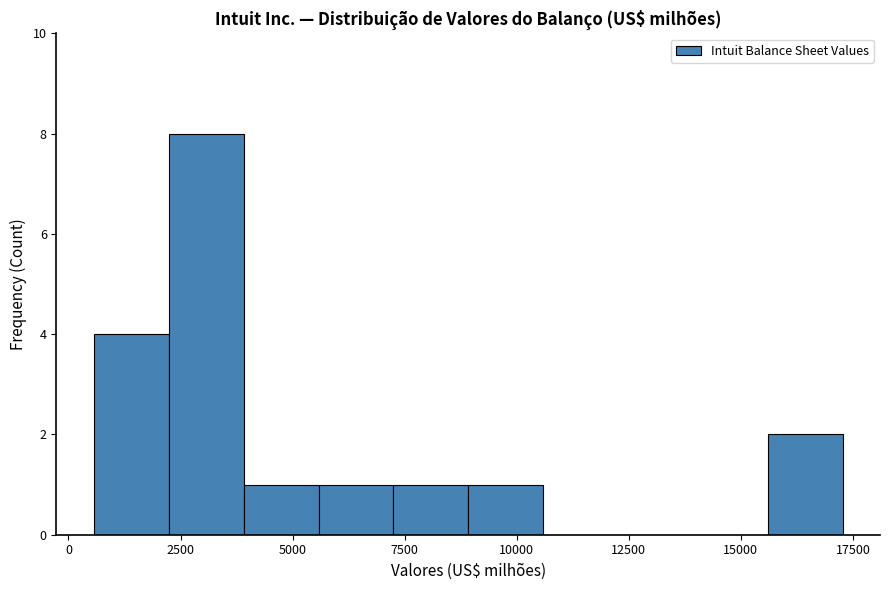

Around what value on the x-axis is the tallest bar? Give the approximate position of its centre, as read against the axis.

3000